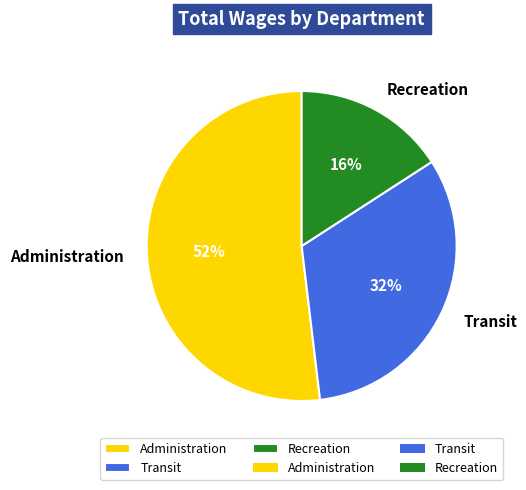

How many slices are in this pie chart?

3